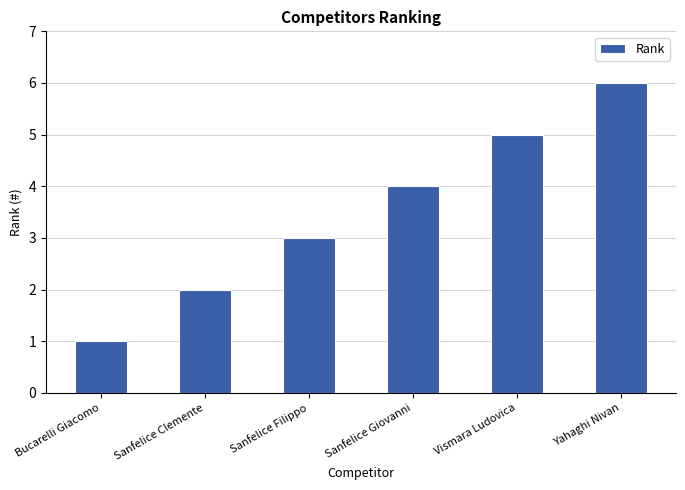

The value at Vismara Ludovica is 5. True or false?

True